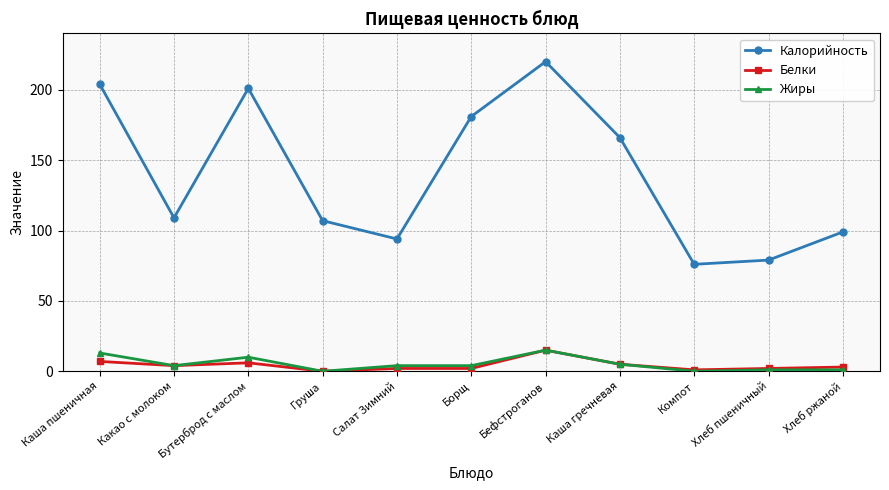

How many distinct data groups are displayed?

3